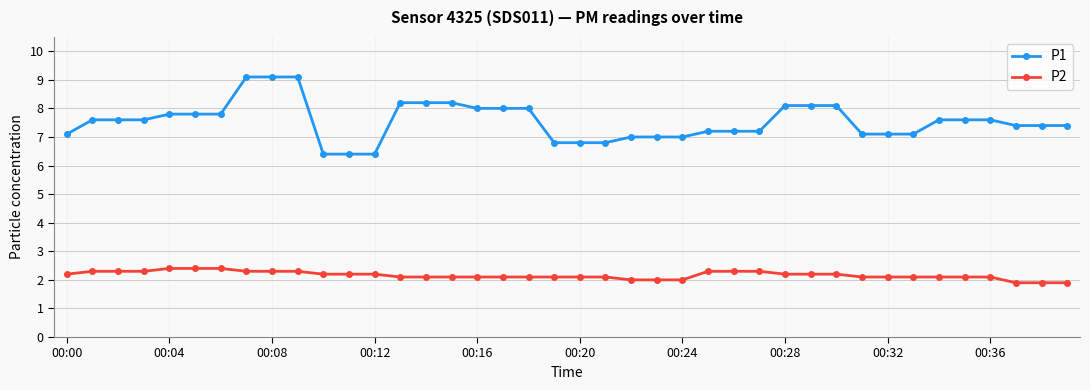

Does the chart have visible grid lines?

Yes